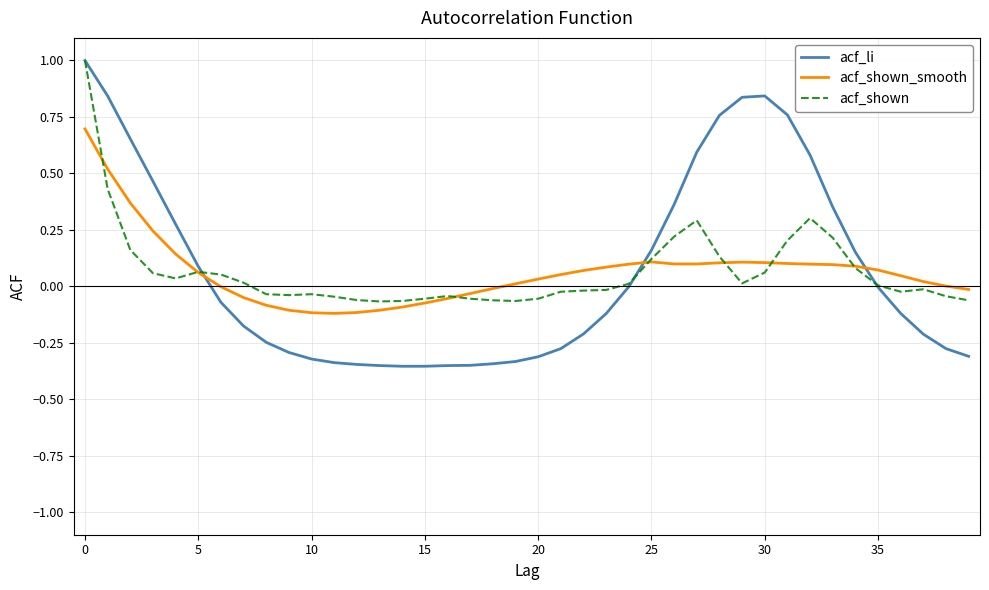

How many distinct data groups are displayed?

3